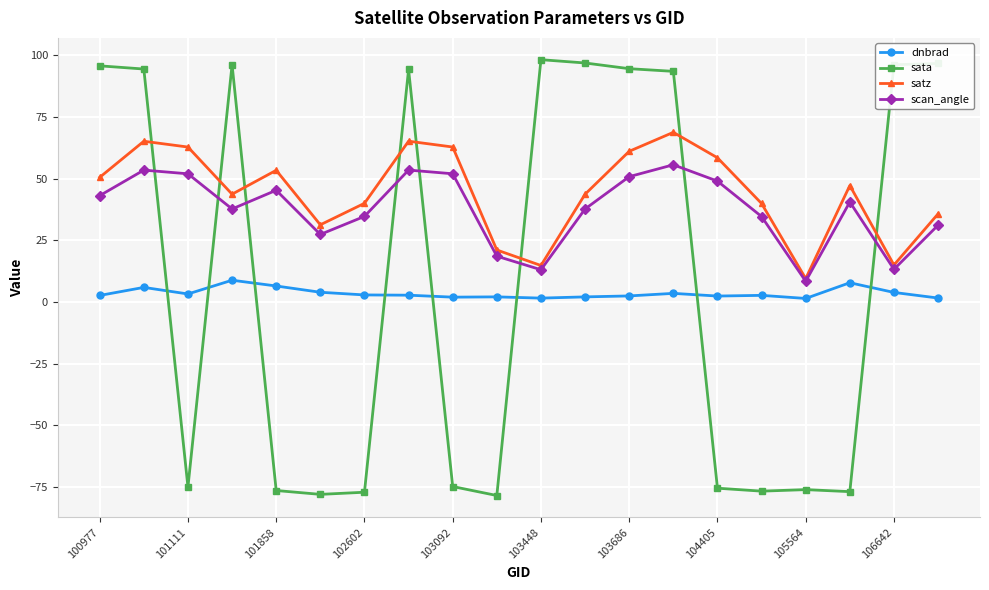

Which series has the largest range (max minus min)?

sata